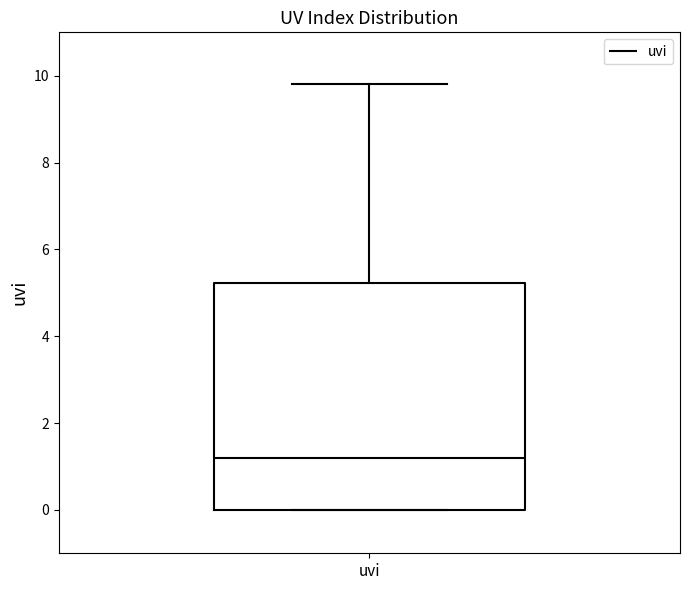

Transcribe this box plot: give where the median line is, the range the box spans, and where the two whiskers end, as read against the y-axis. The values are not printed on the chart, so give them approximately, as read against the axis.

median 1.2, box 0.0 to 5.2, whiskers 0.0 to 9.8